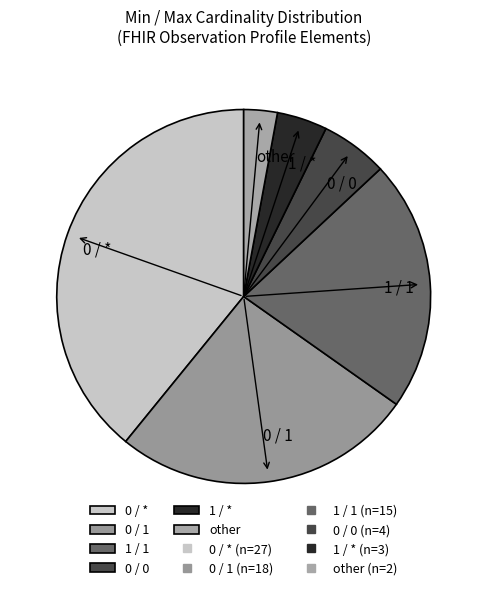

What is the smallest slice in the pie chart?

other